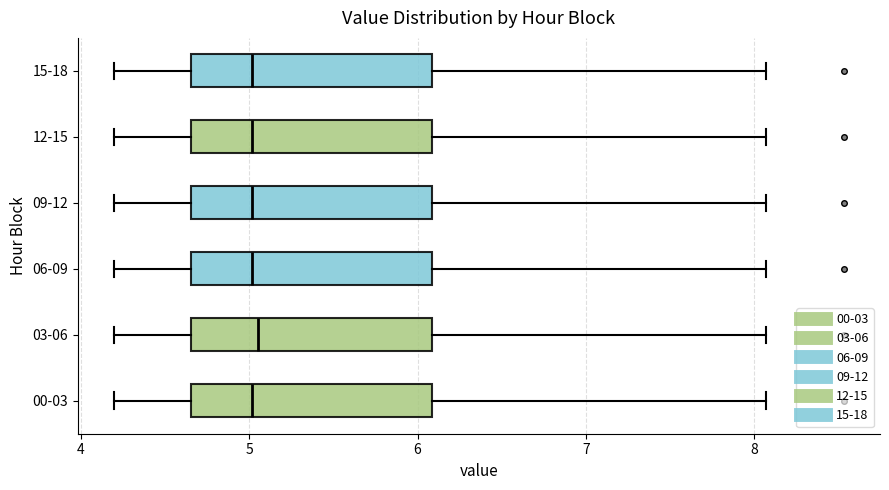

Reading bottom to top, transcribe this box plot: for each box, give where its median line is, the range the box spans, and where its two whiskers end, as read against the x-axis. The values are not printed on the chart, so give them approximately, as read against the axis.

00-03: median 5.0, box 4.7 to 6.1, whiskers 4.2 to 8.1
03-06: median 5.1, box 4.7 to 6.1, whiskers 4.2 to 8.1
06-09: median 5.0, box 4.7 to 6.1, whiskers 4.2 to 8.1
09-12: median 5.0, box 4.7 to 6.1, whiskers 4.2 to 8.1
12-15: median 5.0, box 4.7 to 6.1, whiskers 4.2 to 8.1
15-18: median 5.0, box 4.7 to 6.1, whiskers 4.2 to 8.1